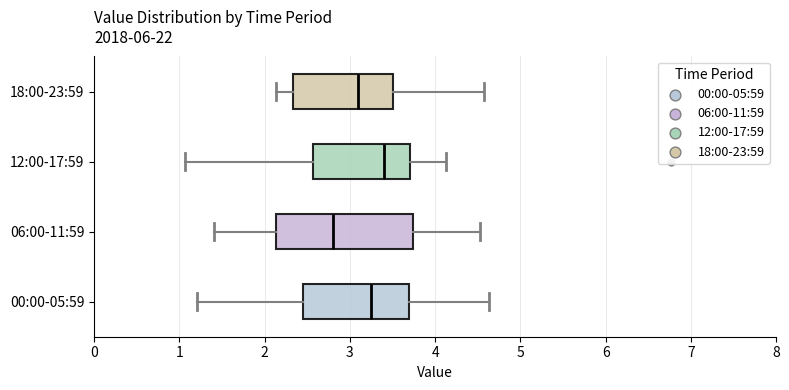

Reading bottom to top, transcribe this box plot: for each box, give where its median line is, the range the box spans, and where its two whiskers end, as read against the x-axis. The values are not printed on the chart, so give them approximately, as read against the axis.

00:00-05:59: median 3.3, box 2.4 to 3.7, whiskers 1.2 to 4.6
06:00-11:59: median 2.8, box 2.1 to 3.7, whiskers 1.4 to 4.5
12:00-17:59: median 3.4, box 2.6 to 3.7, whiskers 1.1 to 4.1
18:00-23:59: median 3.1, box 2.3 to 3.5, whiskers 2.1 to 4.6